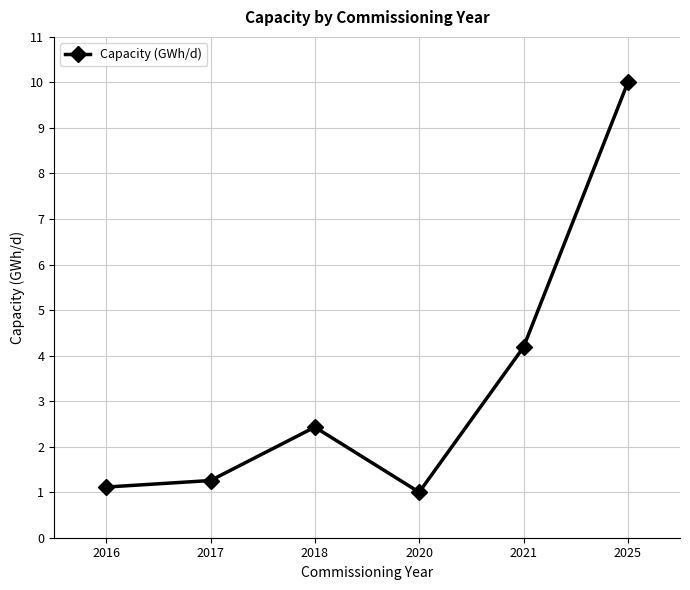

List the labels in order of value, smallest first.

2020, 2016, 2017, 2018, 2021, 2025